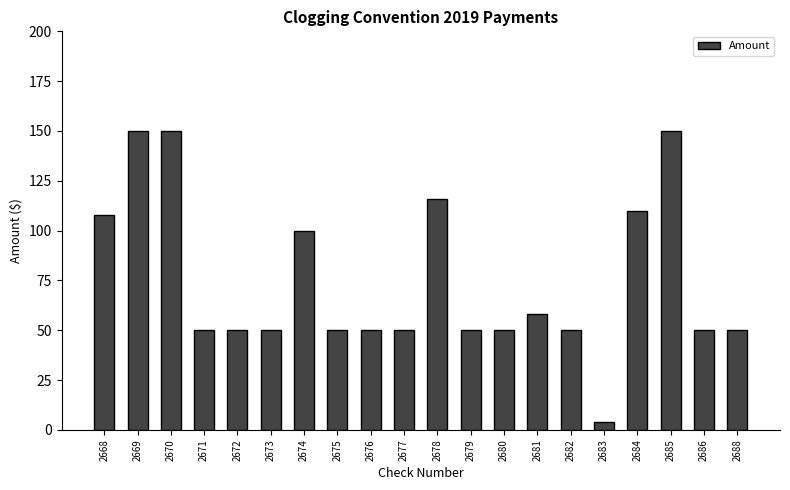

Reading right to left, extract all data points from this chart.

2688=50	2686=50	2685=150	2684=110	2683=4	2682=50	2681=58	2680=50	2679=50	2678=116	2677=50	2676=50	2675=50	2674=100	2673=50	2672=50	2671=50	2670=150	2669=150	2668=108